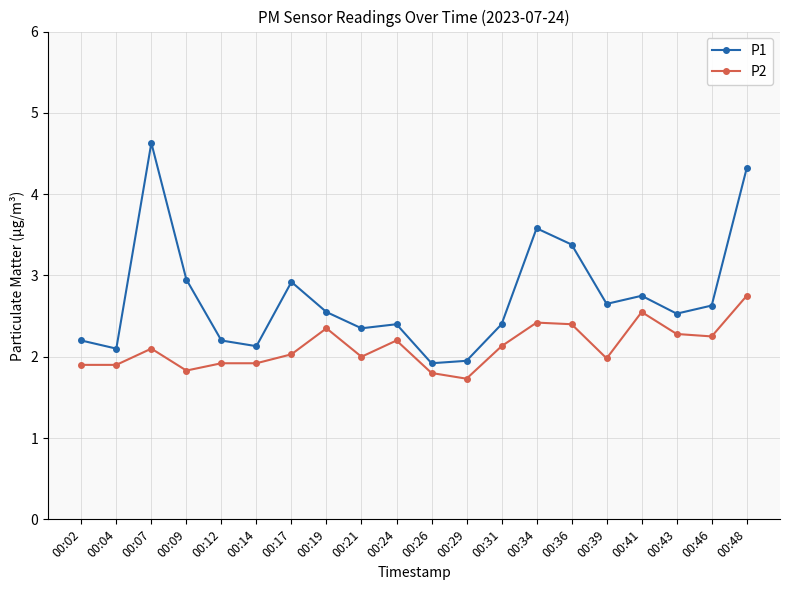

True or false: P2 and P1 cross at least once.

False